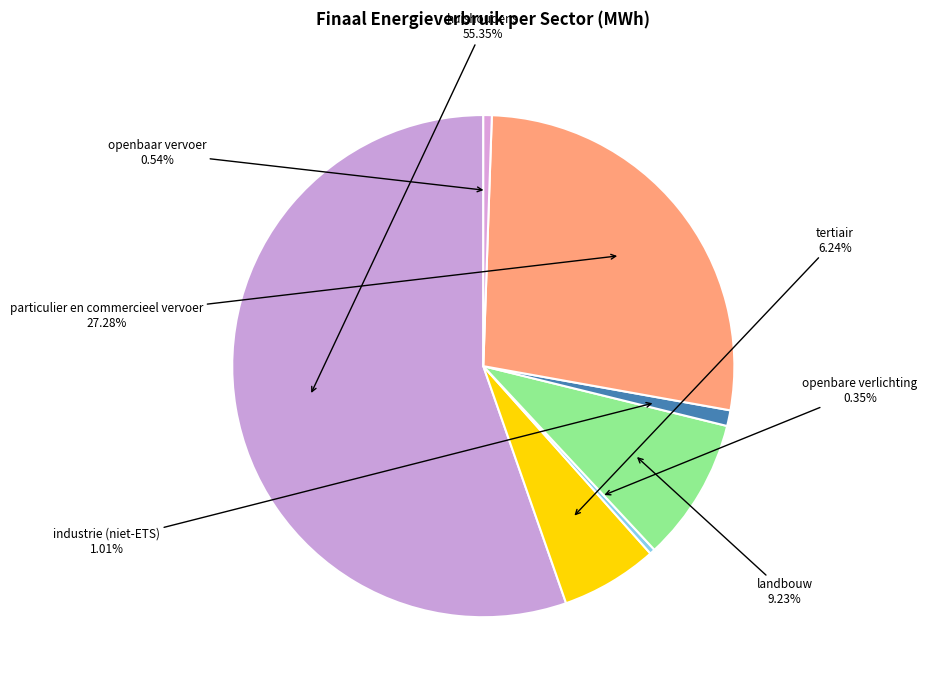

Is huishoudens the majority of the pie?

Yes